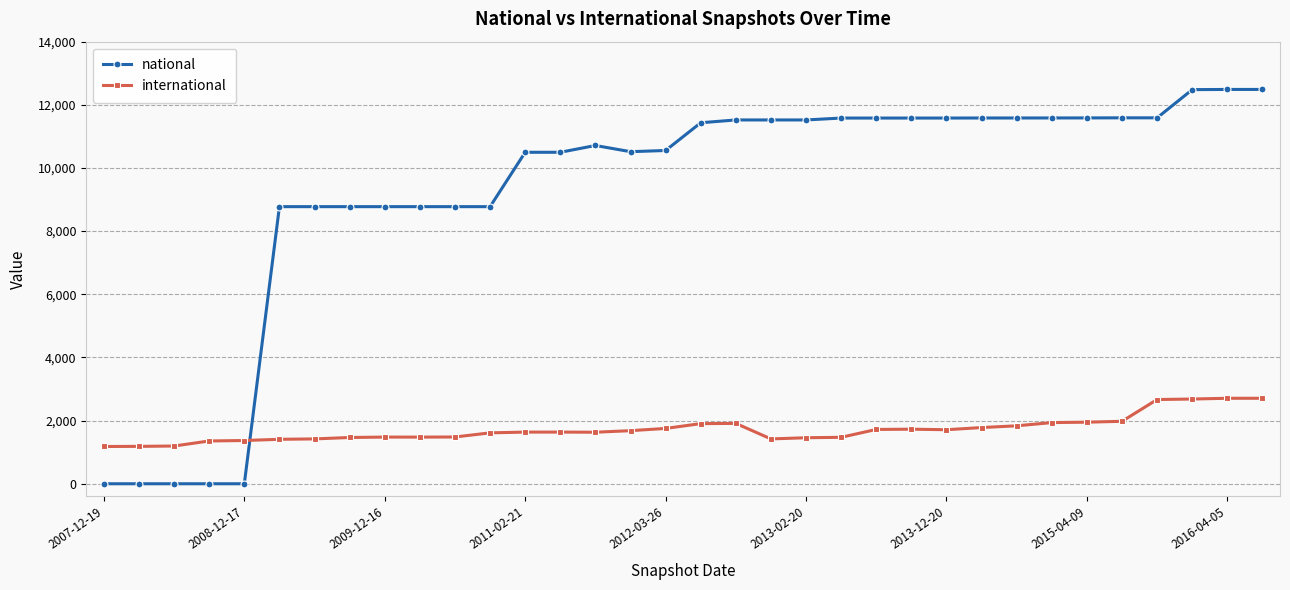

At how many categories does at least one series exceed 3565?

29